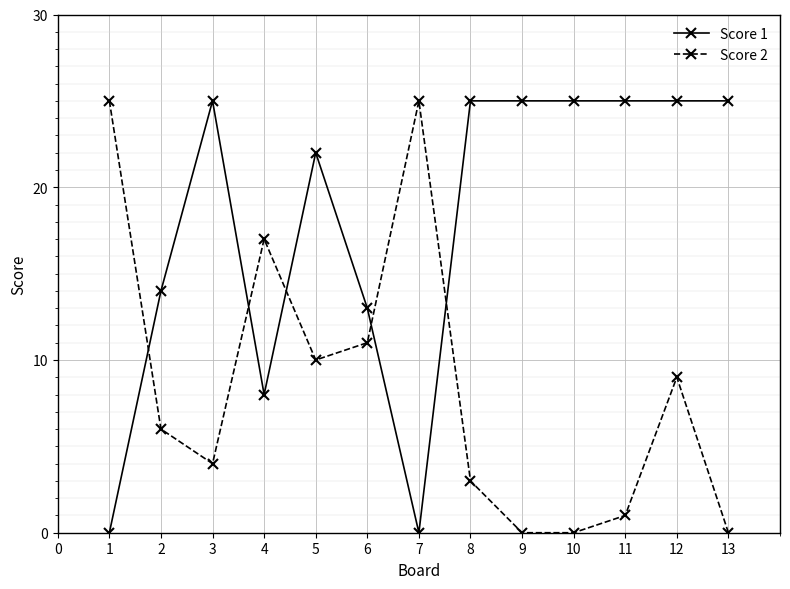

What is the sum of all Score 1 values?

232